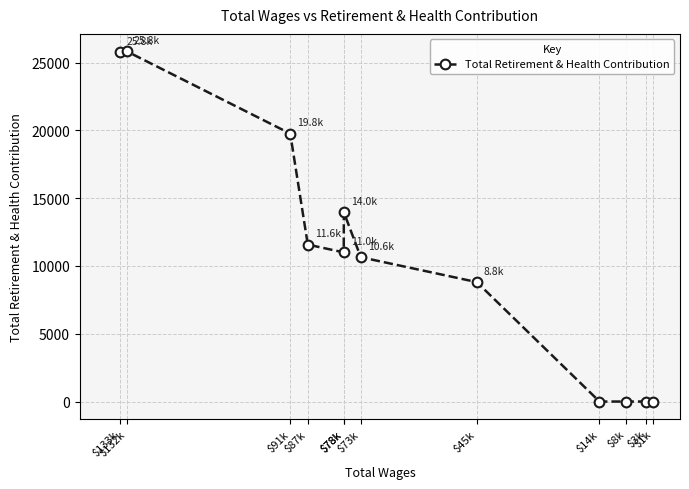

At which label is the value closest to 12913?

$78k